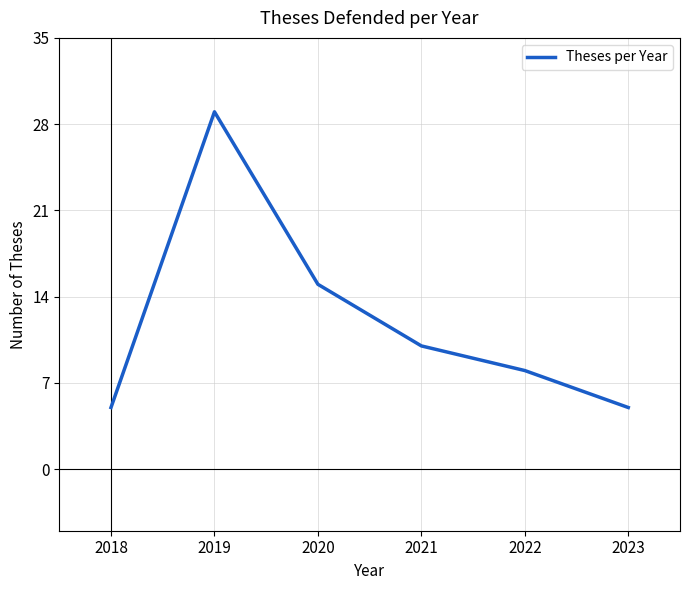

At which label is the value closest to 17?

2020